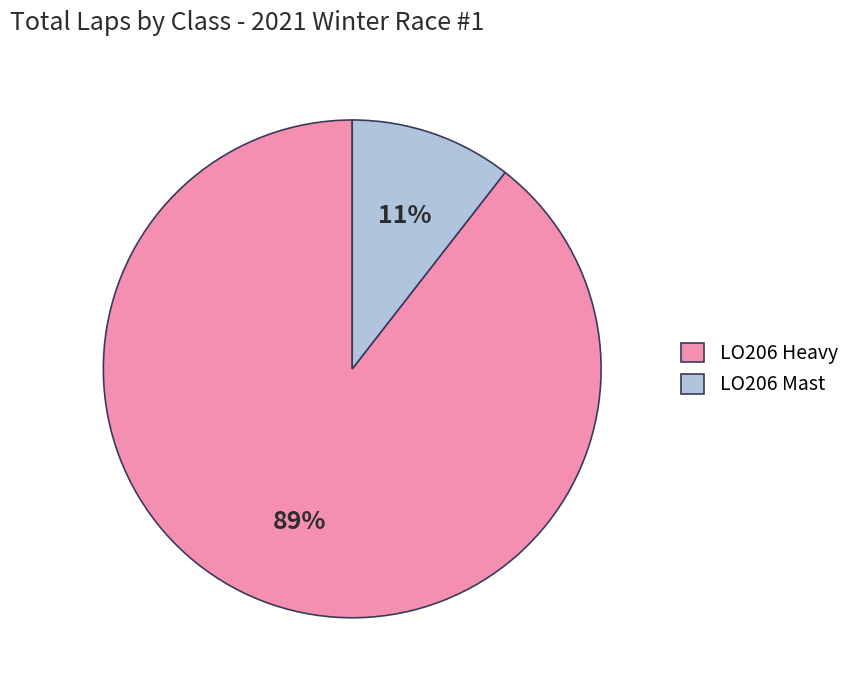

To the nearest percent, what is the average slice percentage?

50%